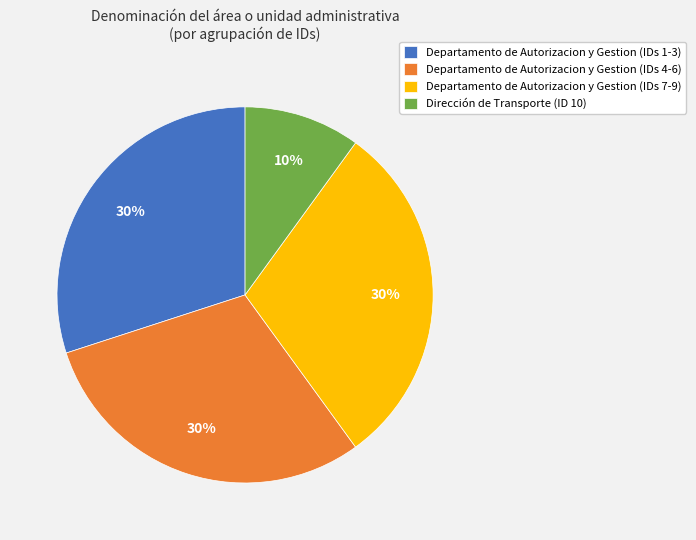

To the nearest percent, what is the combined percentage of Departamento de Autorizacion y Gestion (IDs 7-9) and Dirección de Transporte (ID 10)?

40%